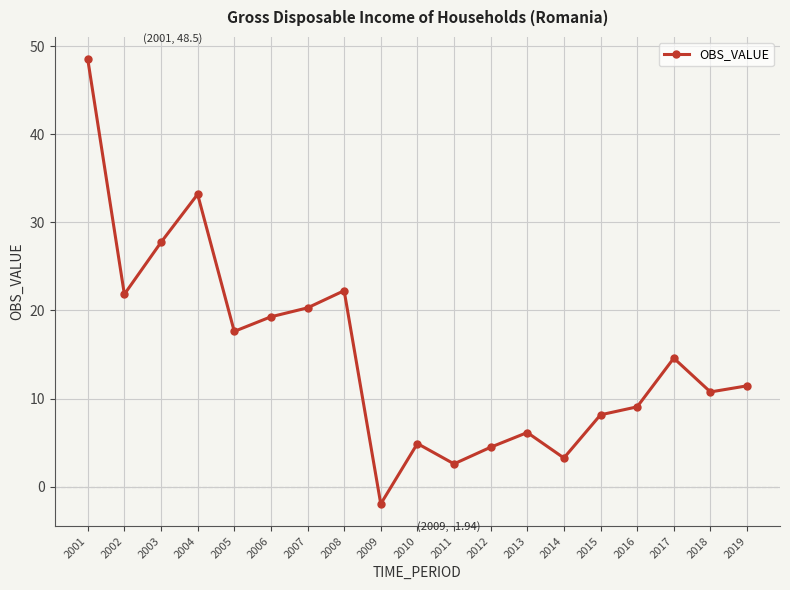

What is the value of the 7th point from the left?

20.3